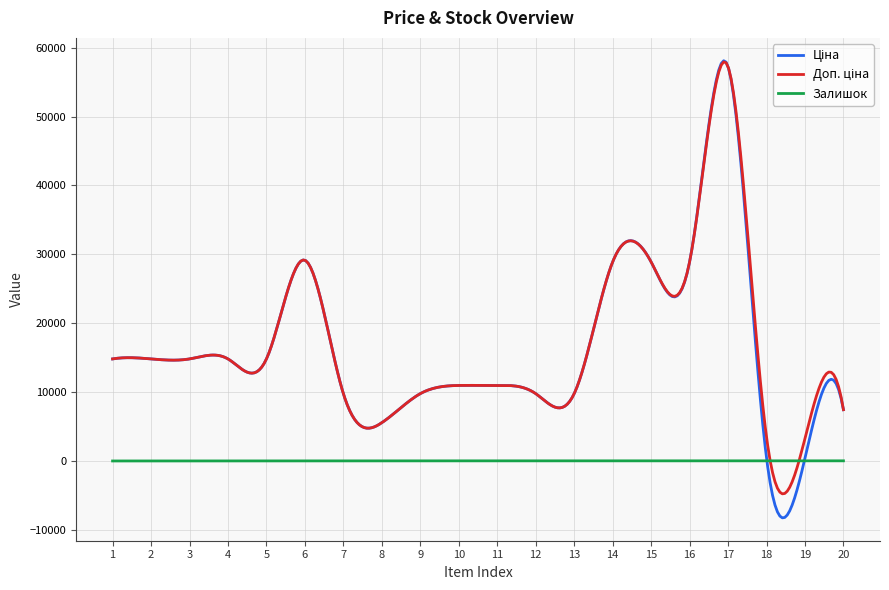

What is the maximum value shown in the chart?

58114.5